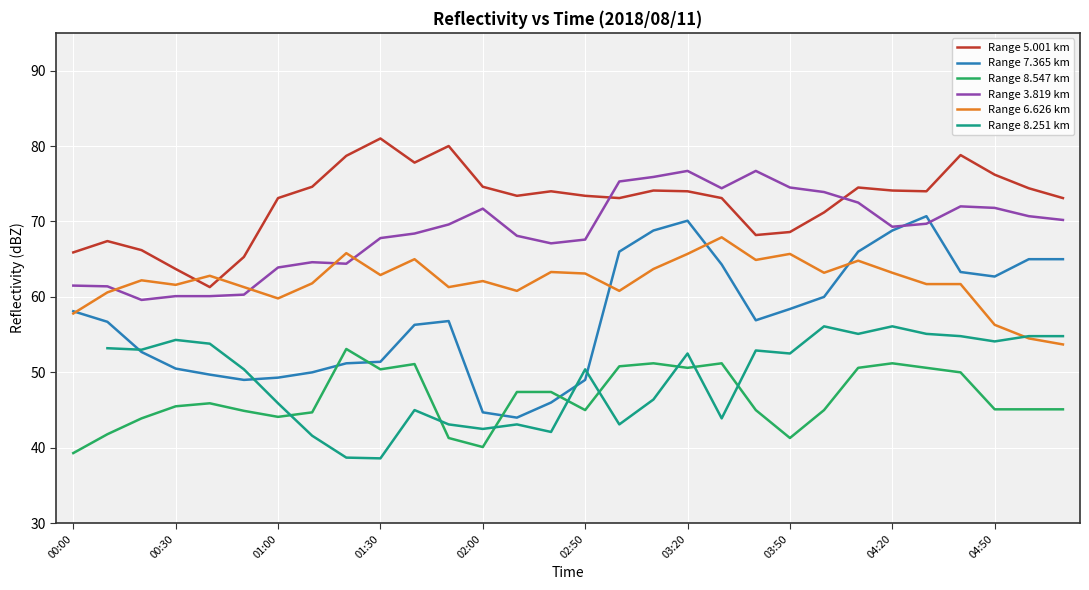

What is the lowest value of the Range 3.819 km series?

59.6